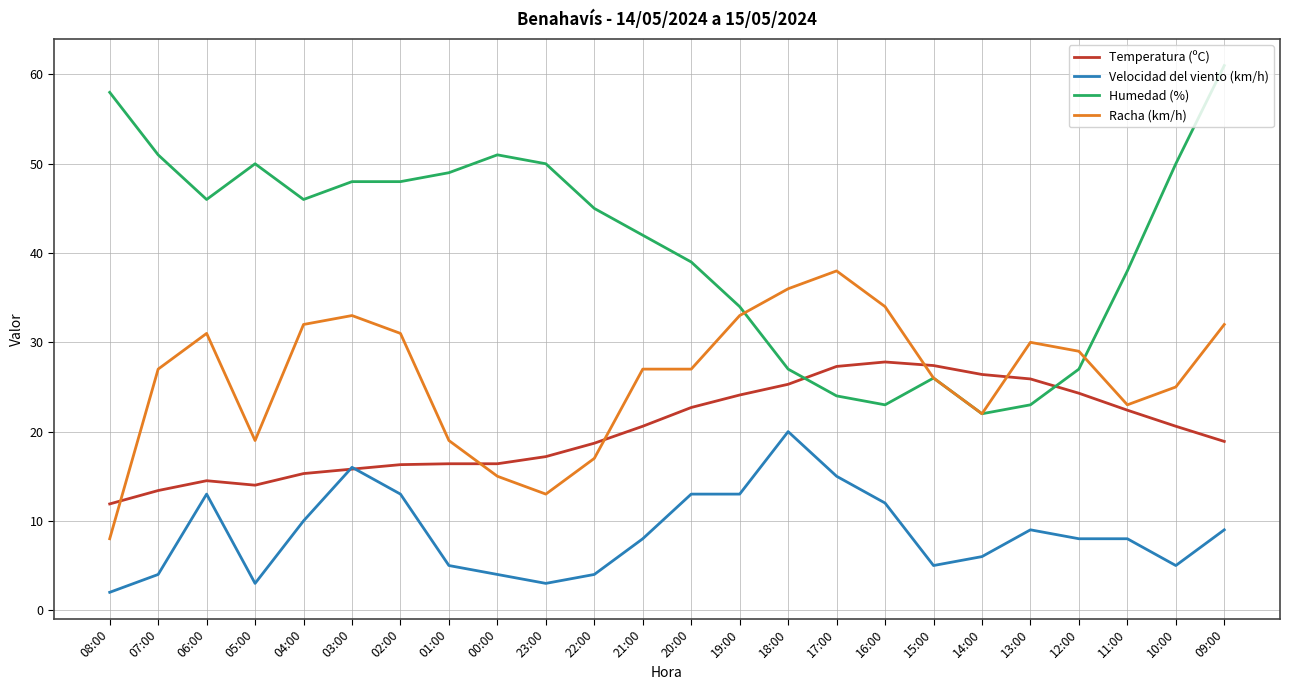

What is the total value across all series at 01:00?

89.4